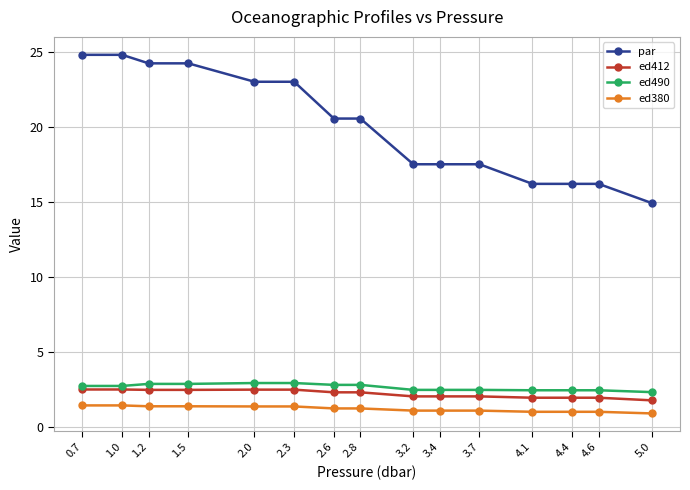

What is the spread (max minus min) of values at 2.6?

19.3